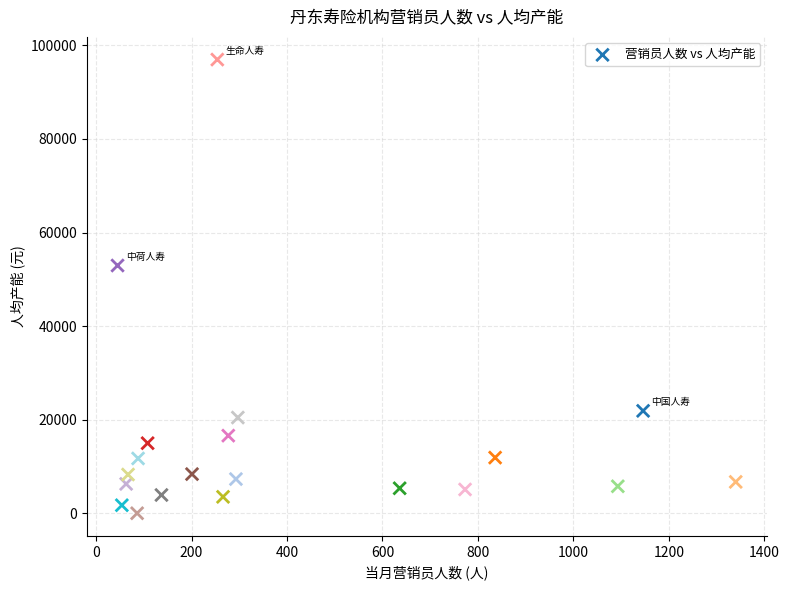

What Y value in the scatter plot is closest to 48484?

52950.0